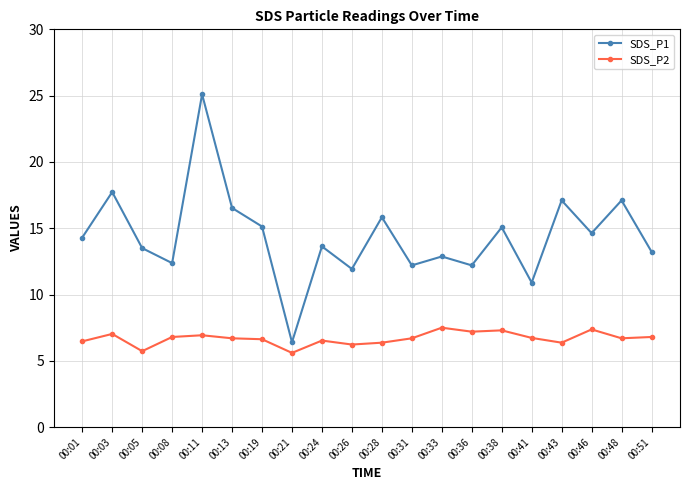

What is the total value across all series at 00:21?

12.0